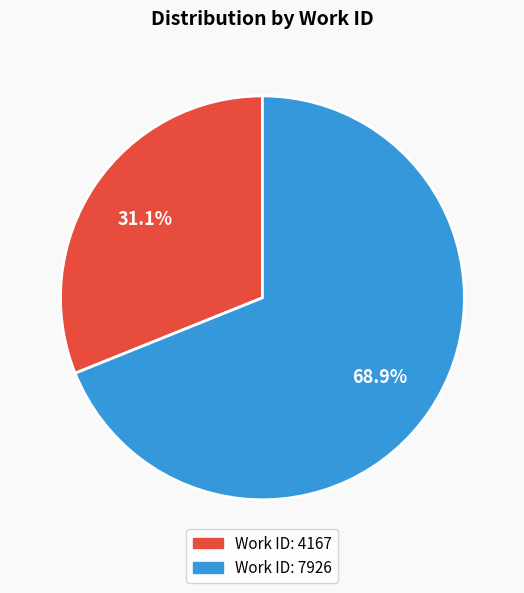

To the nearest percent, what is the average slice percentage?

50%